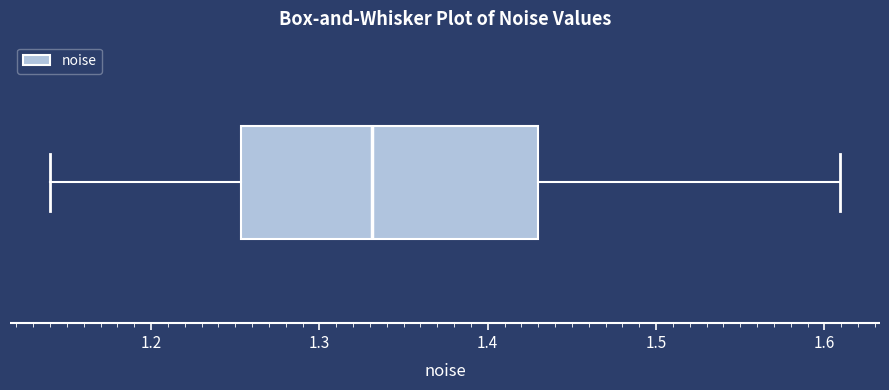

Where does the right whisker of the box end on the x-axis? The values are not printed on the chart, so give them approximately, as read against the axis.

1.61